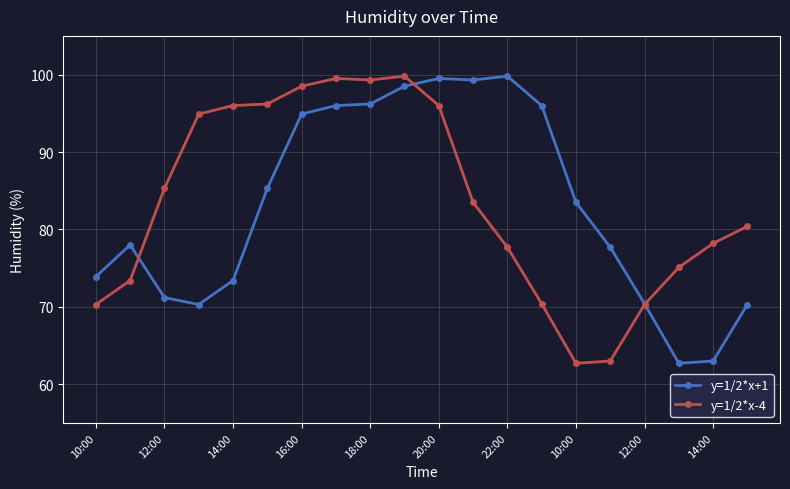

What is the minimum value for y=1/2*x-4?

62.7